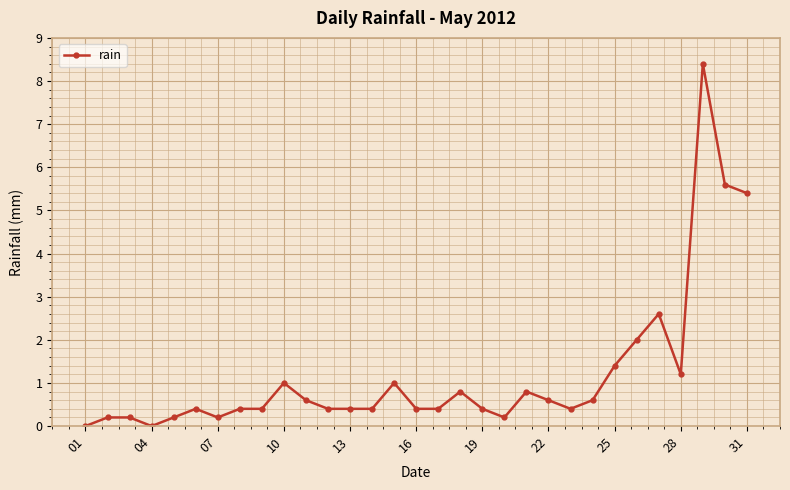

What is the value of the 10th point from the left?

1.0